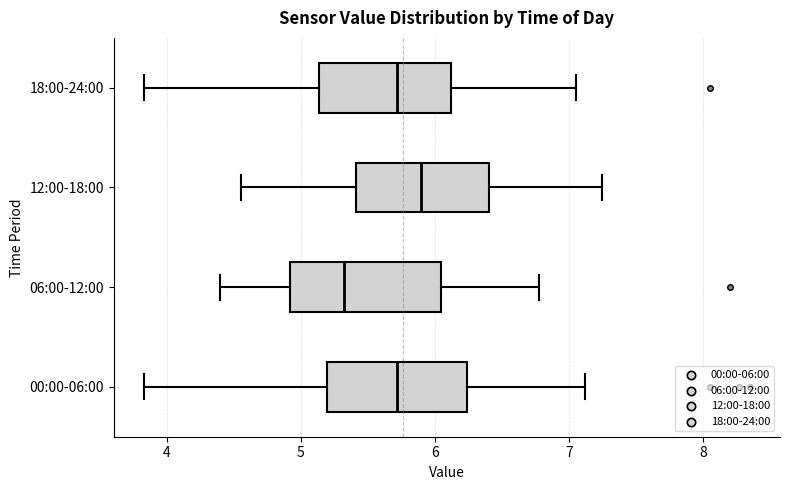

Reading bottom to top, read every box against the x-axis: the position of its median line, the range the box covers, and the ends of its whiskers. The values are not printed on the chart, so give them approximately, as read against the axis.

00:00-06:00: median 5.7, box 5.2 to 6.2, whiskers 3.8 to 7.1
06:00-12:00: median 5.3, box 4.9 to 6.0, whiskers 4.4 to 6.8
12:00-18:00: median 5.9, box 5.4 to 6.4, whiskers 4.6 to 7.3
18:00-24:00: median 5.7, box 5.1 to 6.1, whiskers 3.8 to 7.1